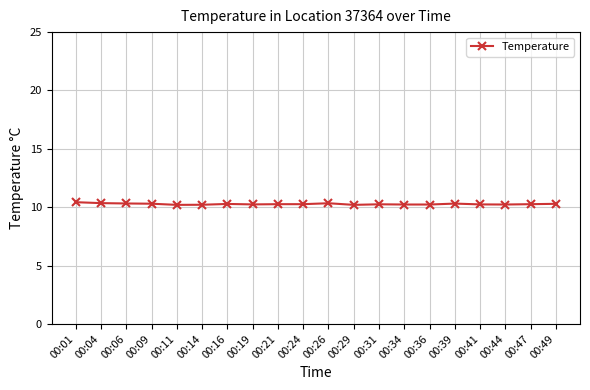

Does the chart have visible grid lines?

Yes